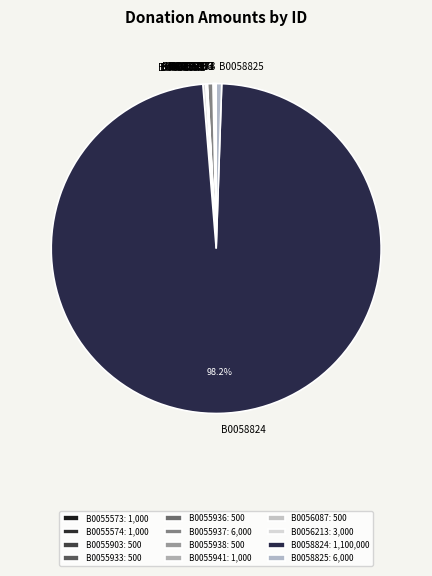

Is there any slice that represents more than half of the pie?

Yes